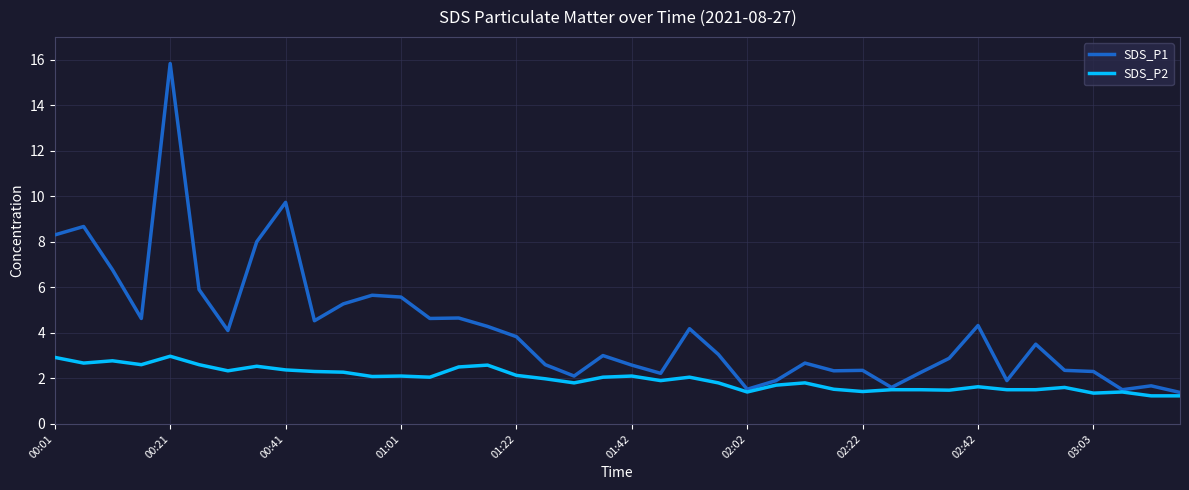

What is the minimum value shown in the chart?

1.2